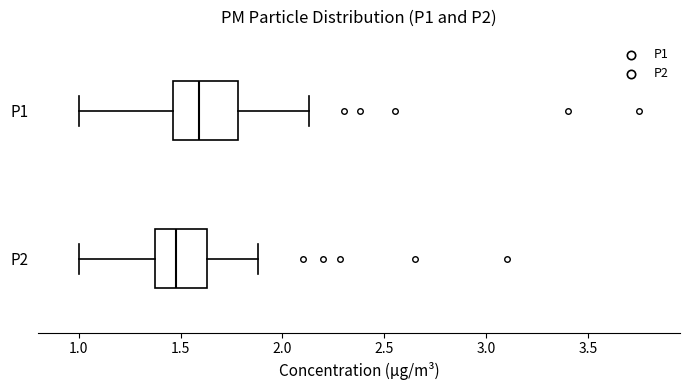

Where does the left whisker of the box for P2 end on the x-axis? The values are not printed on the chart, so give them approximately, as read against the axis.

1.00